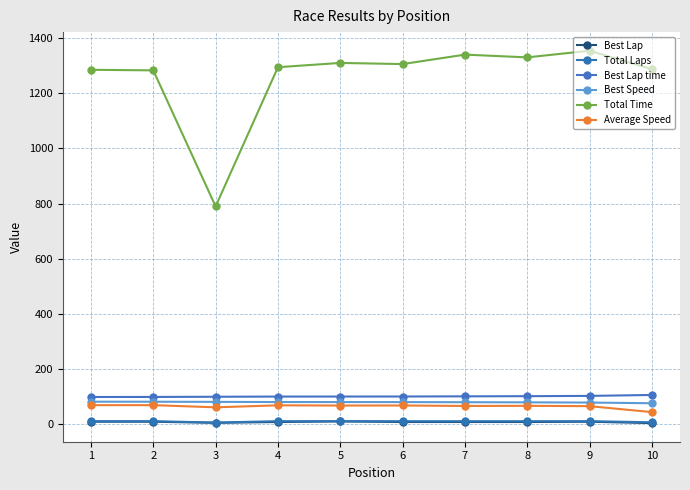

Reading right to left, transcribe all the data shown in this chart.

Best Lap: 10=4.0	9=9.0	8=8.0	7=8.0	6=8.0	5=10.0	4=8.0	3=5.0	2=9.0	1=9.0
Total Laps: 10=7.0	9=11.0	8=11.0	7=11.0	6=11.0	5=11.0	4=11.0	3=6.0	2=11.0	1=11.0
Best Lap time: 10=106.0	9=102.7	8=101.6	7=101.0	6=100.4	5=100.3	4=100.2	3=99.5	2=98.8	1=98.7
Best Speed: 10=76.0	9=78.5	8=79.3	7=79.7	6=80.2	5=80.3	4=80.4	3=81.0	2=81.5	1=81.7
Total Time: 10=1287.2	9=1354.1	8=1330.0	7=1339.9	6=1305.7	5=1309.8	4=1294.4	3=789.6	2=1282.9	1=1284.9
Average Speed: 10=43.8	9=65.5	8=66.6	7=66.1	6=67.9	5=67.7	4=68.5	3=61.2	2=69.1	1=69.0